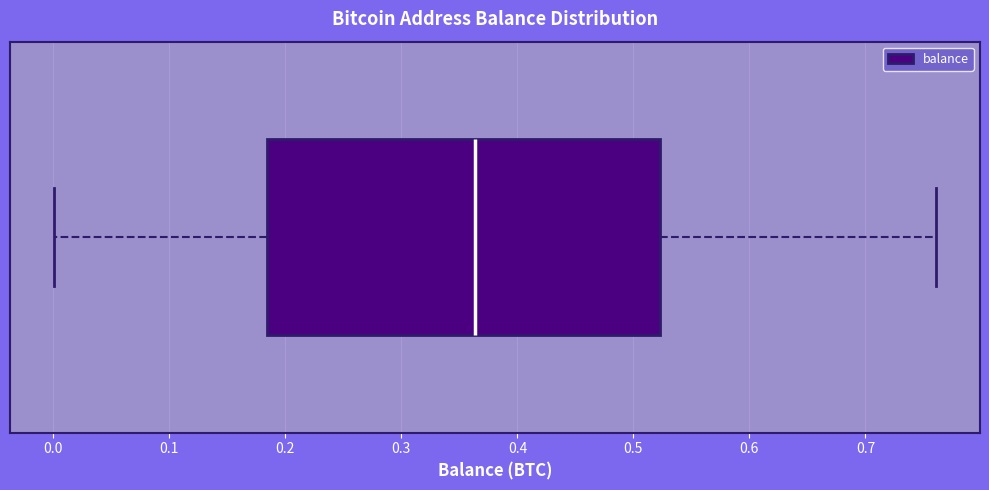

Transcribe this box plot: give where the median line is, the range the box spans, and where the two whiskers end, as read against the x-axis. The values are not printed on the chart, so give them approximately, as read against the axis.

median 0.36, box 0.18 to 0.52, whiskers 0.00 to 0.76